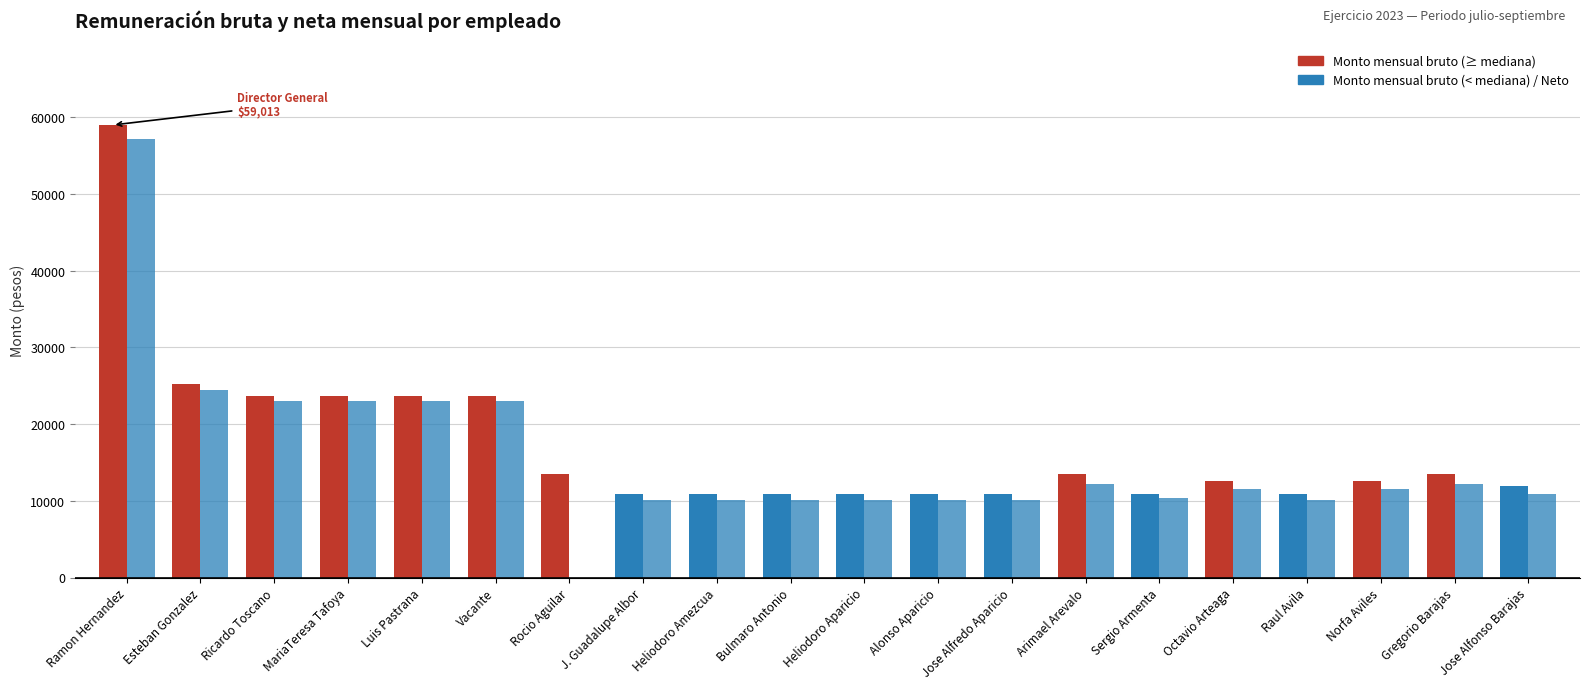

How many distinct data groups are displayed?

2